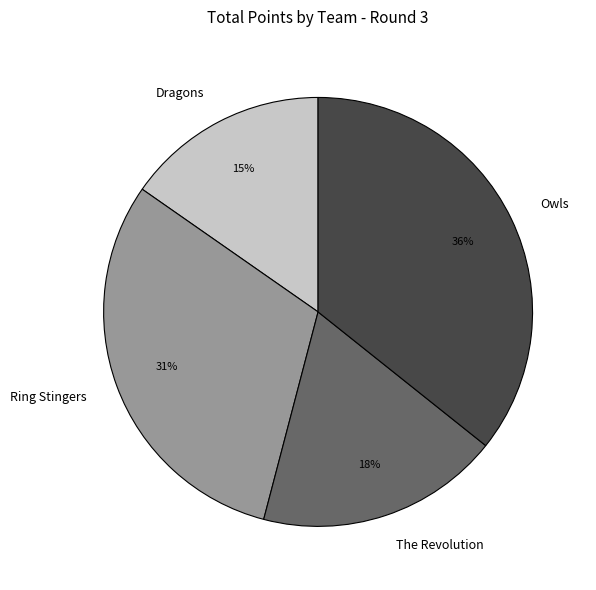

Which has a higher value, Dragons or The Revolution?

The Revolution